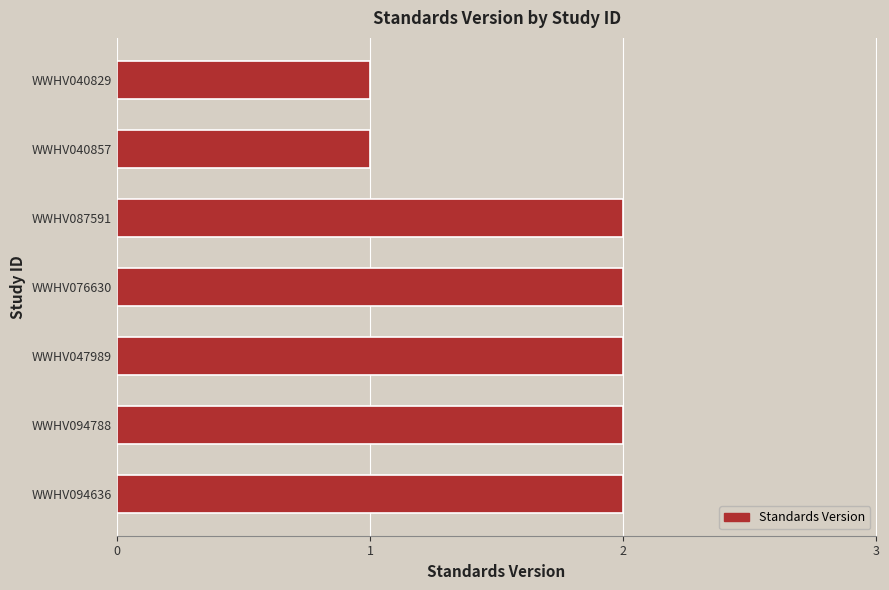

What is the sum of all values?

12